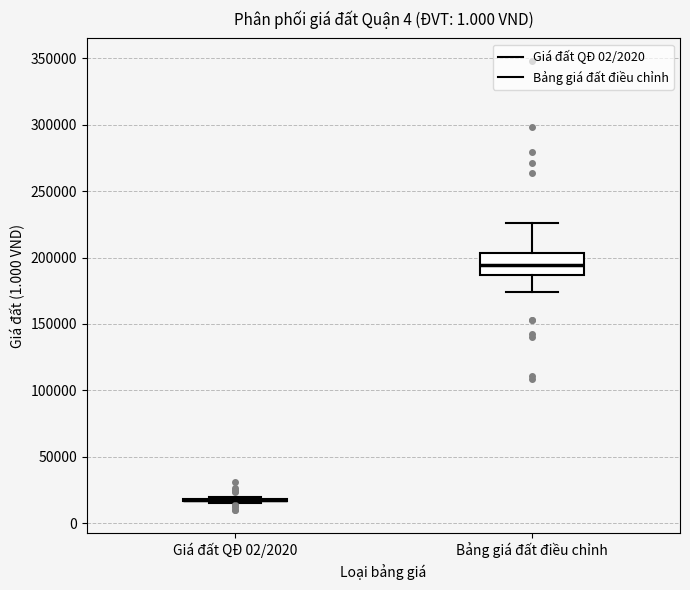

Comparing the boxes themselves (not the whiskers), which one is the tallest?

Bảng giá đất điều chỉnh